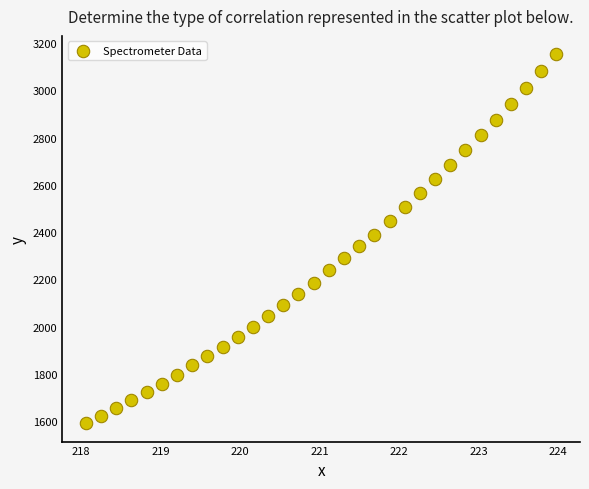

What is the range of Y values (max minus min)?

1562.4